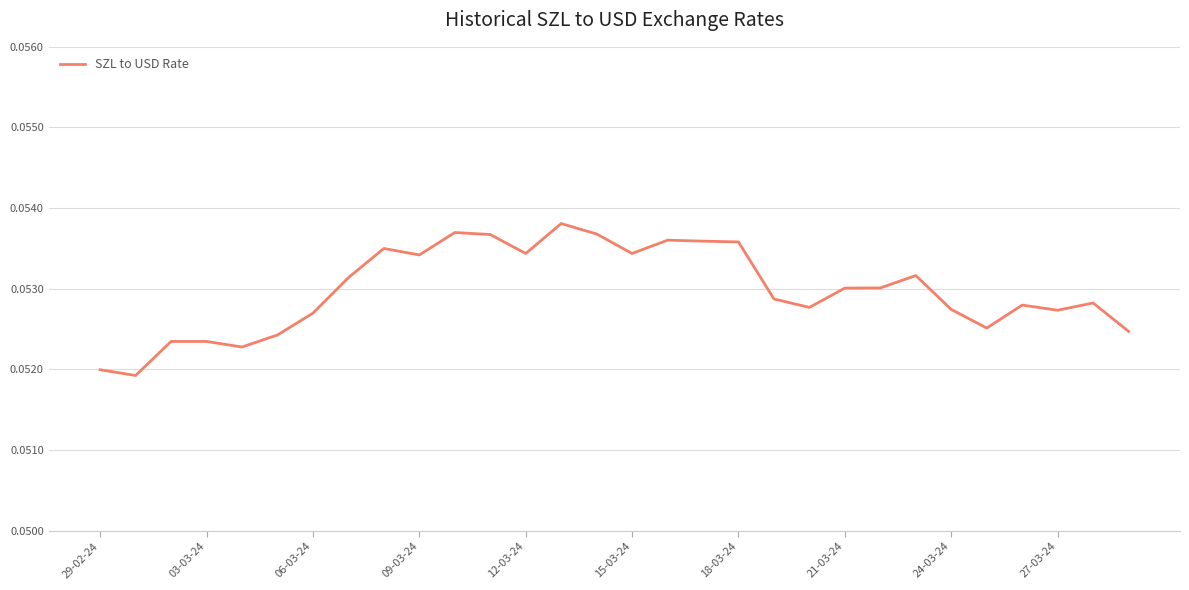

Reading left to right, extract all data points from this chart.

0.1	0.1	0.1	0.1	0.1	0.1	0.1	0.1	0.1	0.1	0.1	0.1	0.1	0.1	0.1	0.1	0.1	0.1	0.1	0.1	0.1	0.1	0.1	0.1	0.1	0.1	0.1	0.1	0.1	0.1